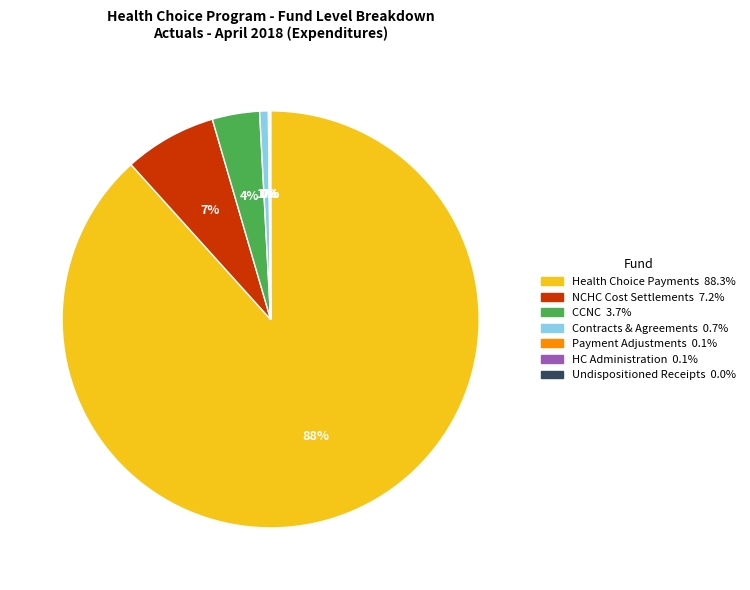

To the nearest percent, what is the average slice percentage?

14%